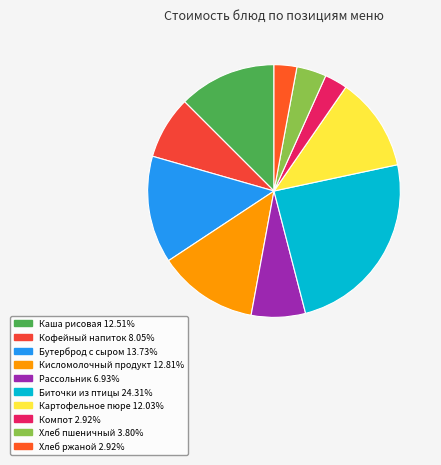

Count the number of slices in the pie.

10